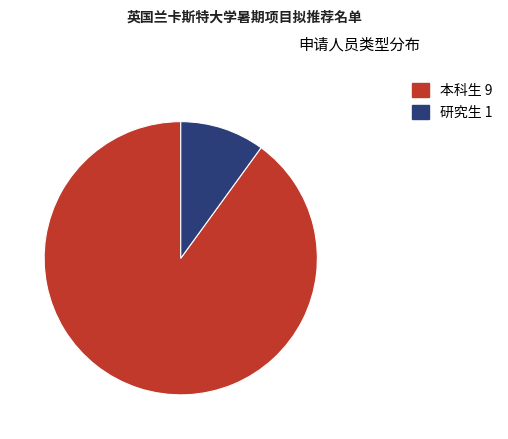

Count the number of slices in the pie.

2